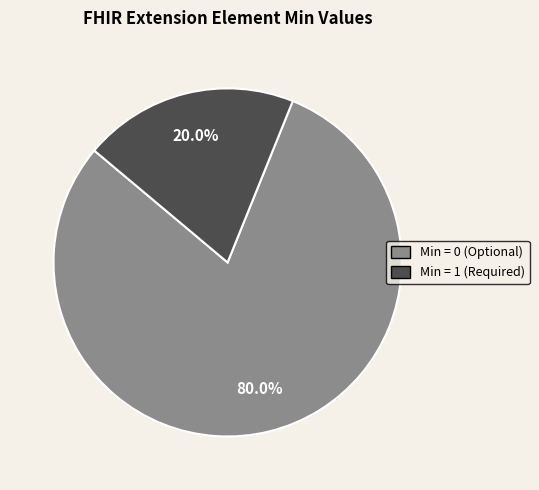

Is there a majority slice in this chart?

Yes